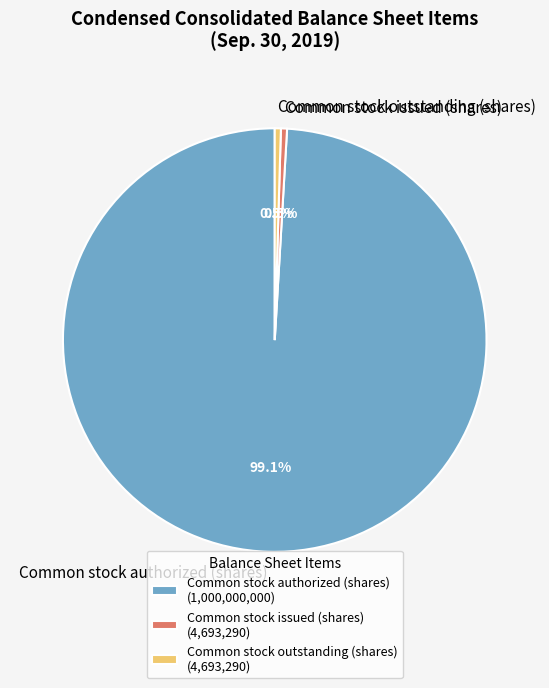

How many slices are in this pie chart?

3